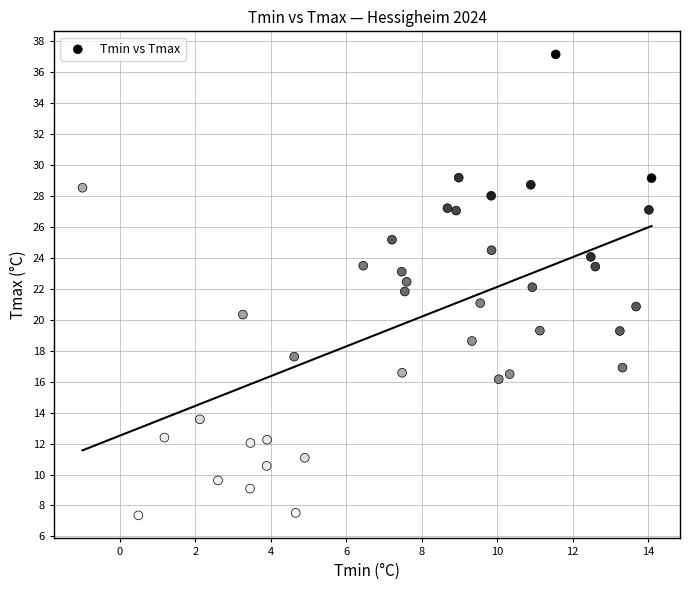

What is the range of Y values (max minus min)?

29.8